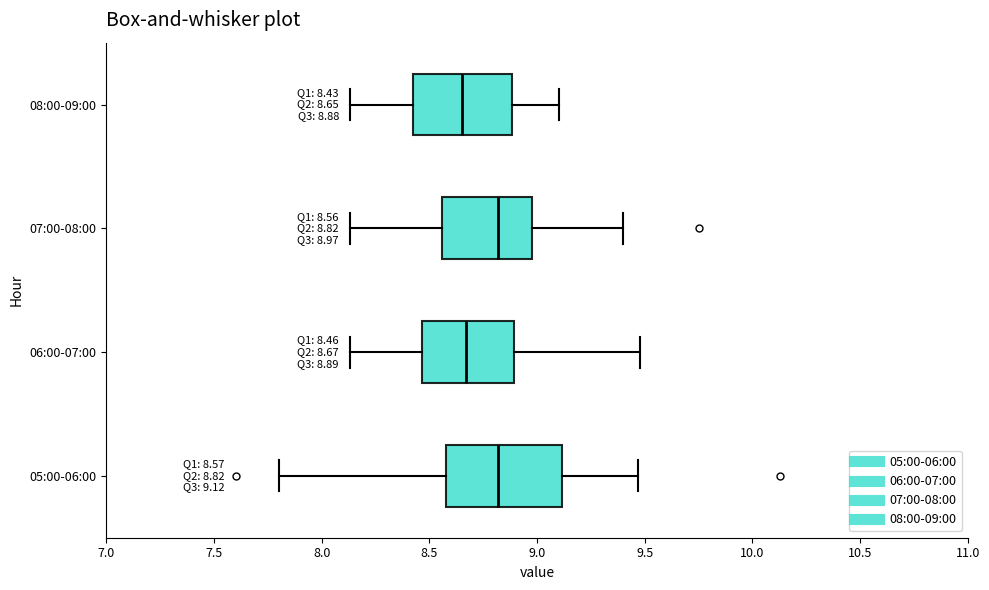

Which box is the widest, from its left edge to its right edge?

05:00-06:00